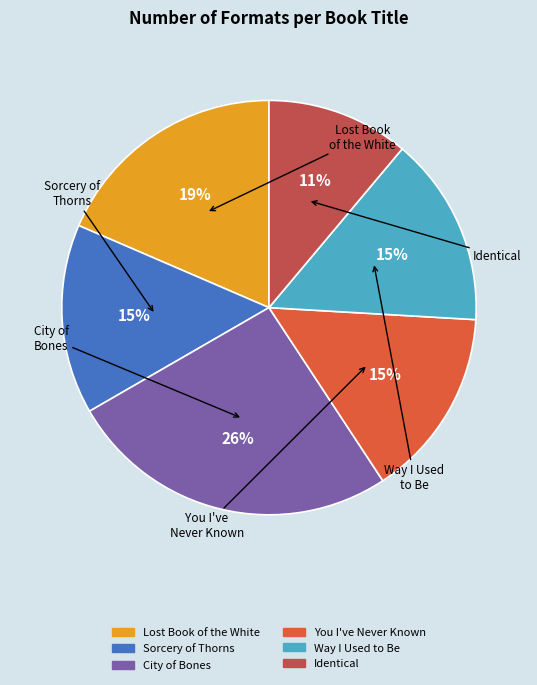

What is the largest slice in the pie chart?

City of Bones